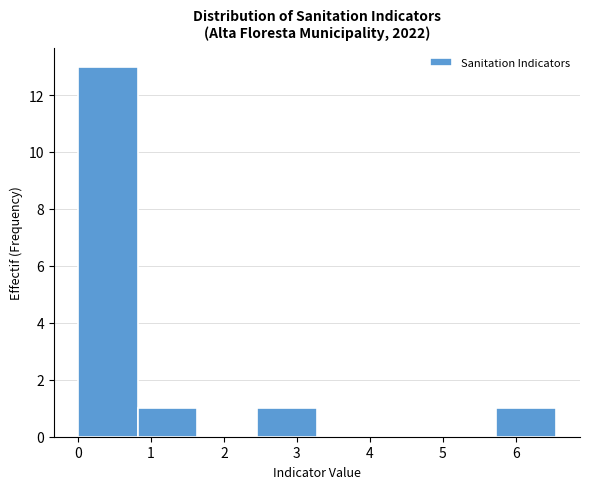

Which range on the x-axis has the tallest bar?

0.0 to 0.8